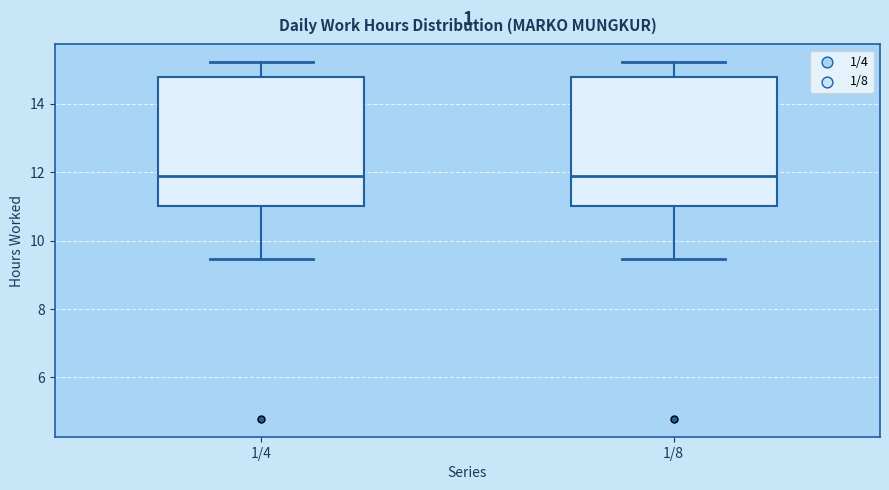

Reading left to right, read every box against the y-axis: the position of its median line, the range the box covers, and the ends of its whiskers. The values are not printed on the chart, so give them approximately, as read against the axis.

1/4: median 11.8, box 11.0 to 14.8, whiskers 9.4 to 15.2
1/8: median 11.8, box 11.0 to 14.8, whiskers 9.4 to 15.2